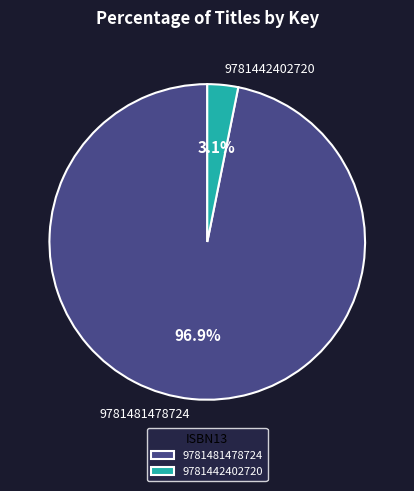

Between 9781481478724 and 9781442402720, which is larger?

9781481478724